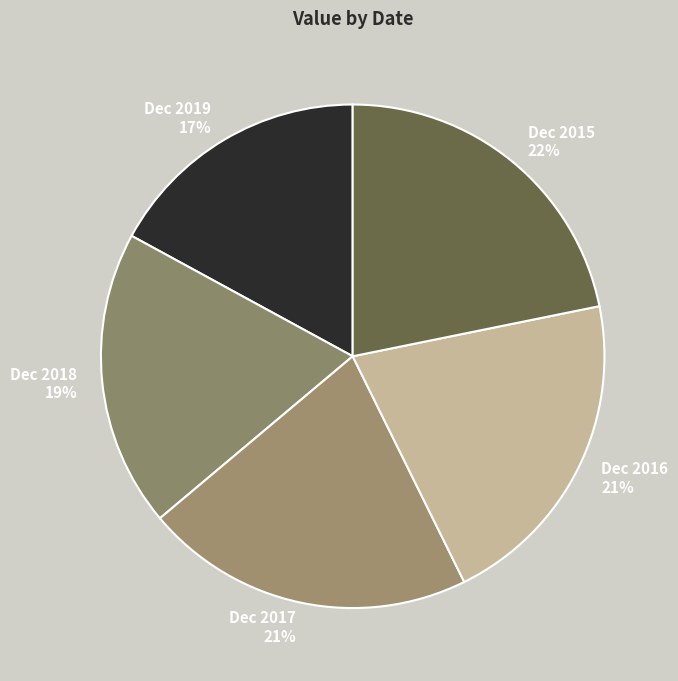

Count the number of slices in the pie.

5